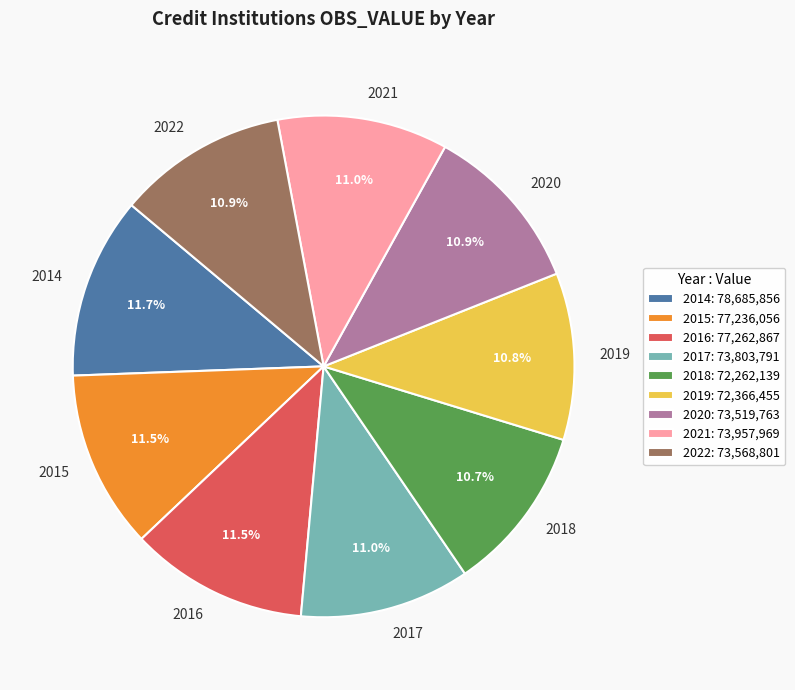

Does 2014 account for over 50% of the chart?

No